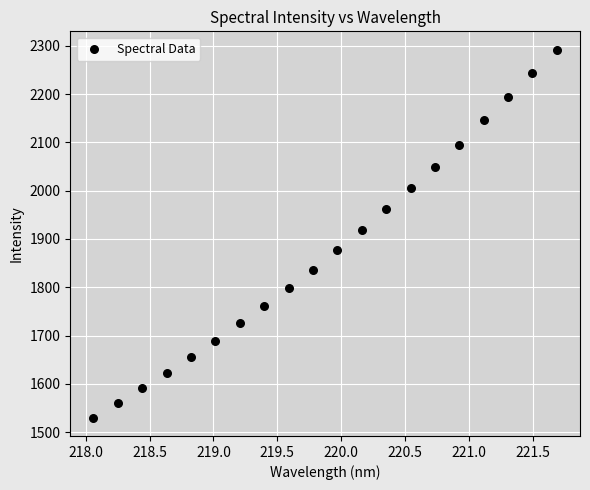

What is the range of X values (max minus min)?

3.6